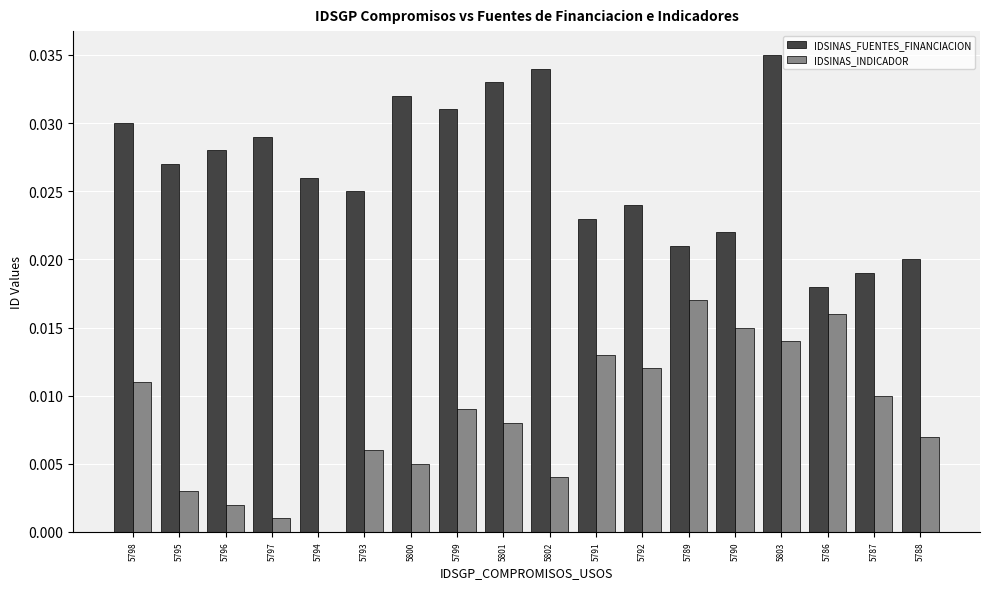

Which category has the highest value in the IDSINAS_FUENTES_FINANCIACION series?

5803